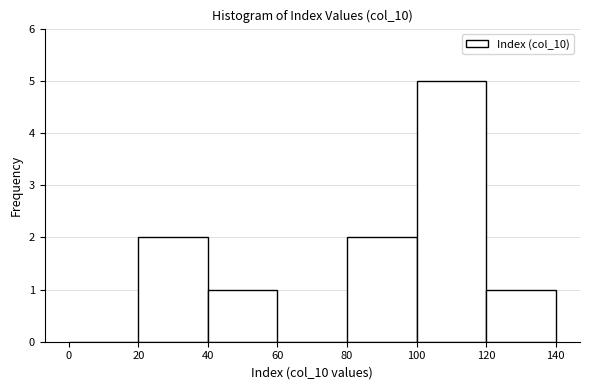

Reading left to right, transcribe this chart: for each bar, give the range it covers on the x-axis and its height. The values are not printed on the chart, so give them approximately, as read against the axis.

0 to 20: 0
20 to 40: 2
40 to 60: 1
60 to 80: 0
80 to 100: 2
100 to 120: 5
120 to 140: 1